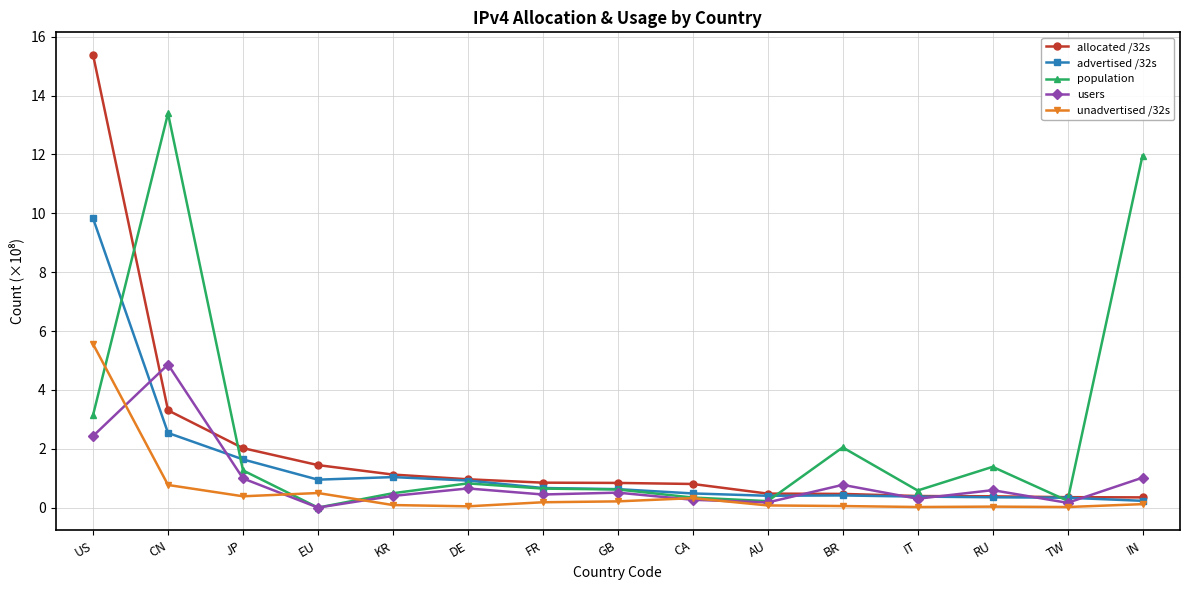

Rank the series by their maximum value, from highest to lowest.

allocated /32s, population, advertised /32s, unadvertised /32s, users